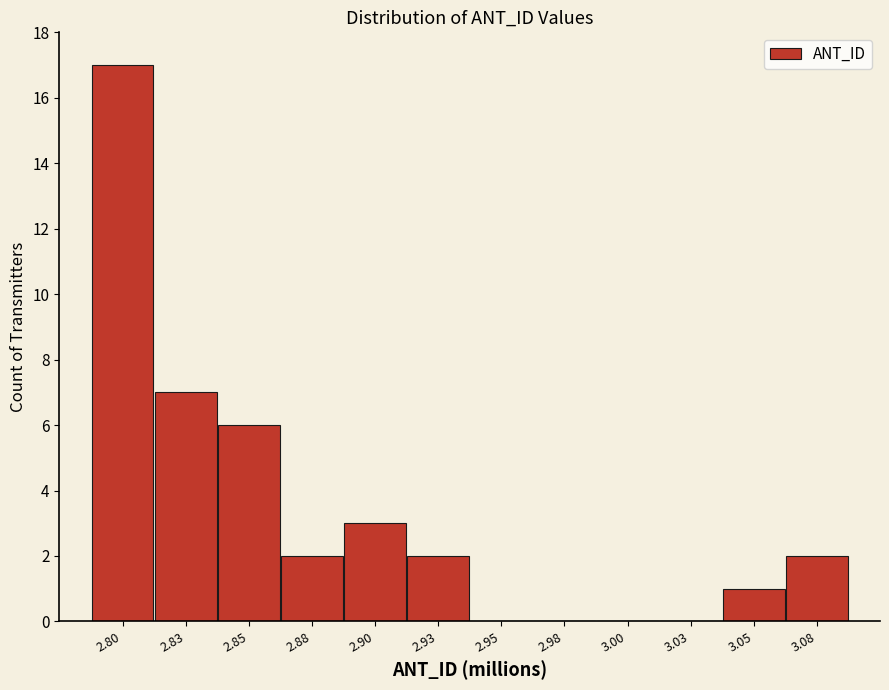

Reading left to right, transcribe all the data shown in this chart.

2.80=17	2.83=7	2.85=6	2.88=2	2.90=3	2.93=2	2.95=0	2.98=0	3.00=0	3.03=0	3.05=1	3.08=2